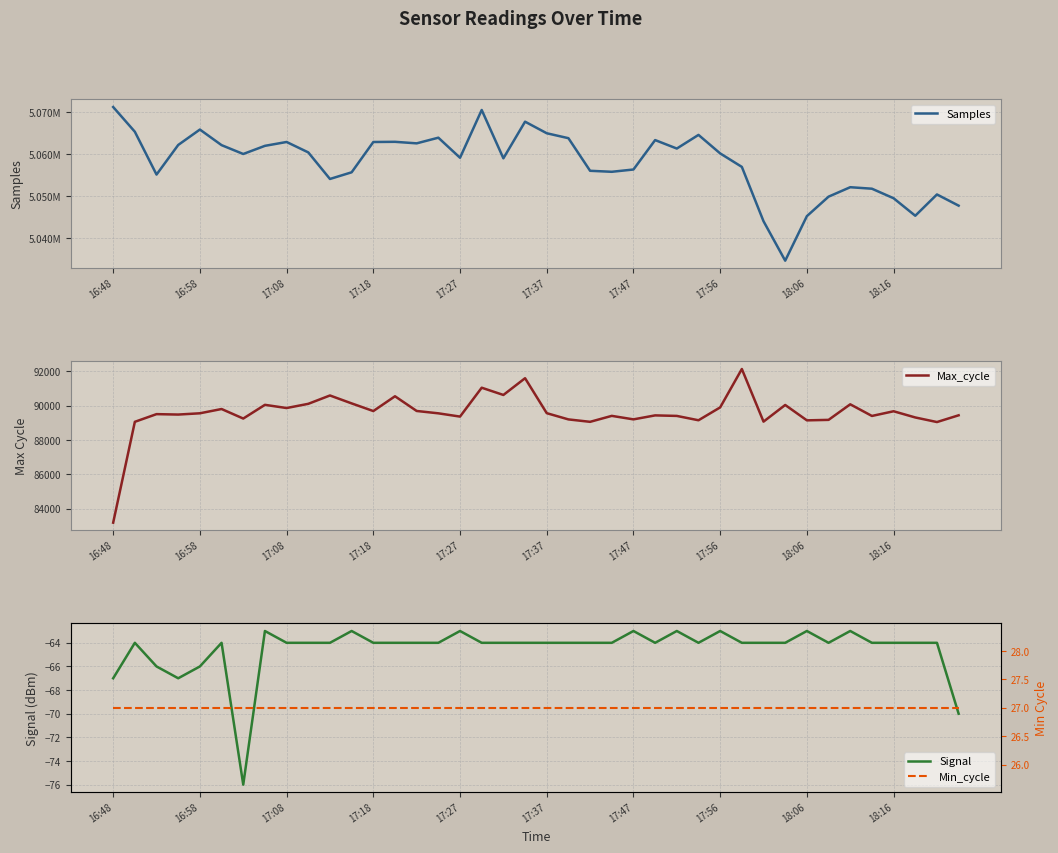

How many interior local valleys does the Samples series have?

10